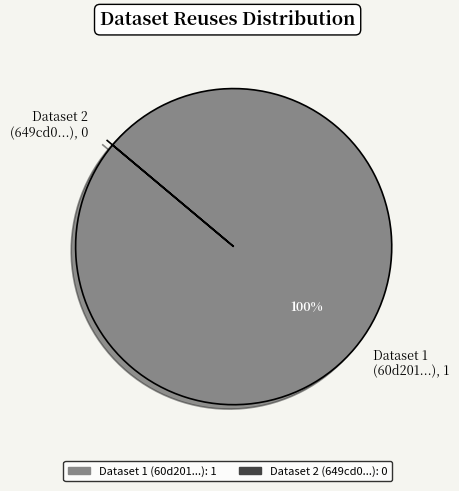

To the nearest percent, what is the difference between the largest and smallest slice percentages?

100%